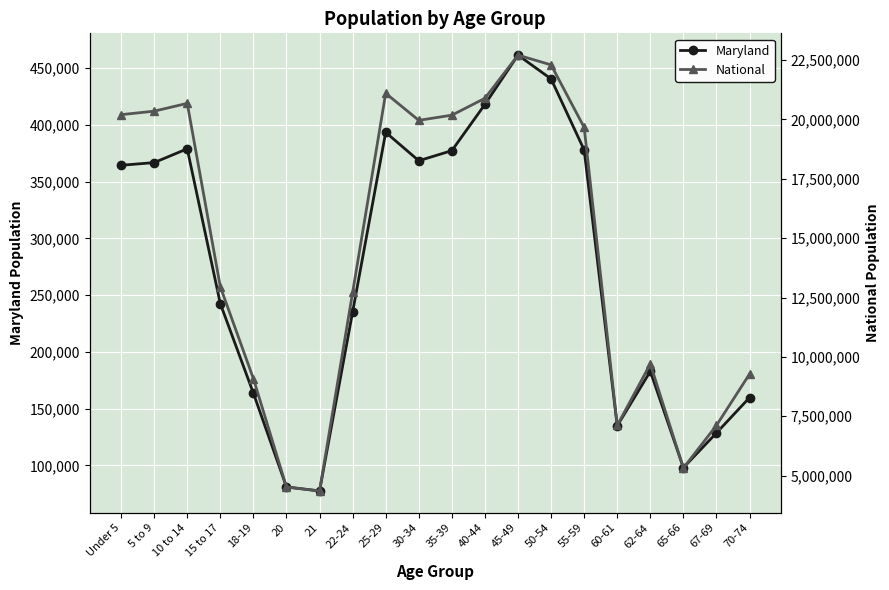

List the series in order of their overall mean, lowest first.

Maryland, National